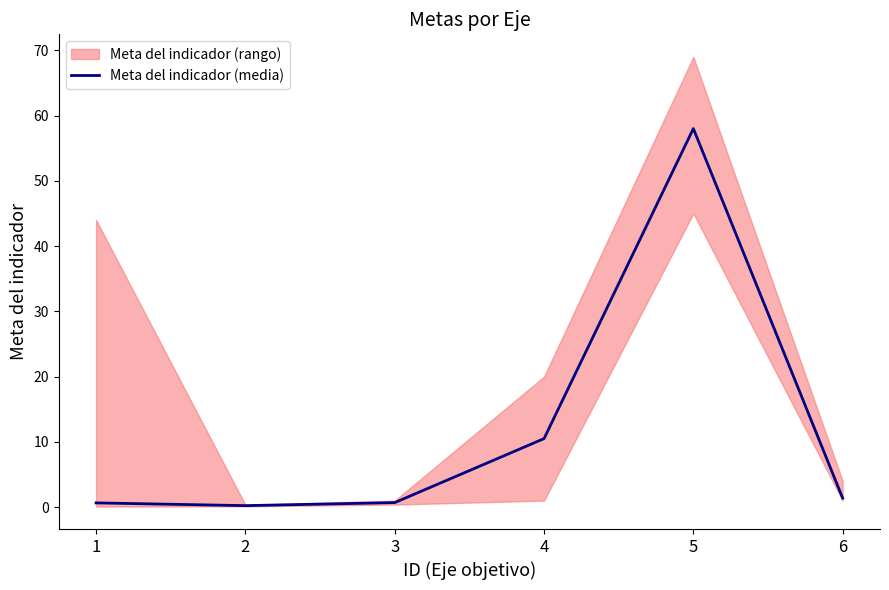

True or false: the data has more than 2 interior local peaks.

False